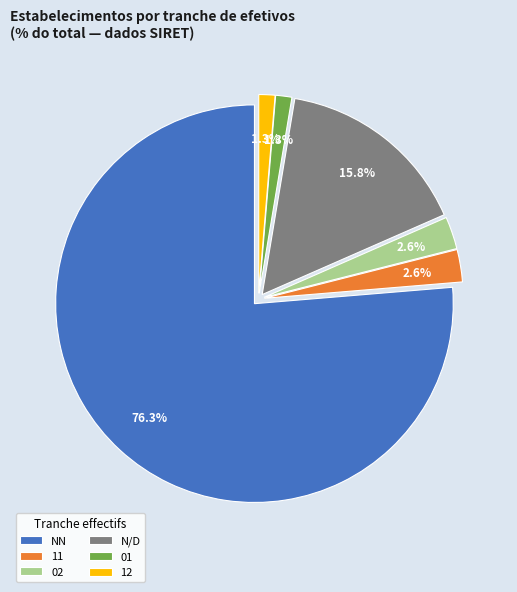

Count the number of slices in the pie.

6